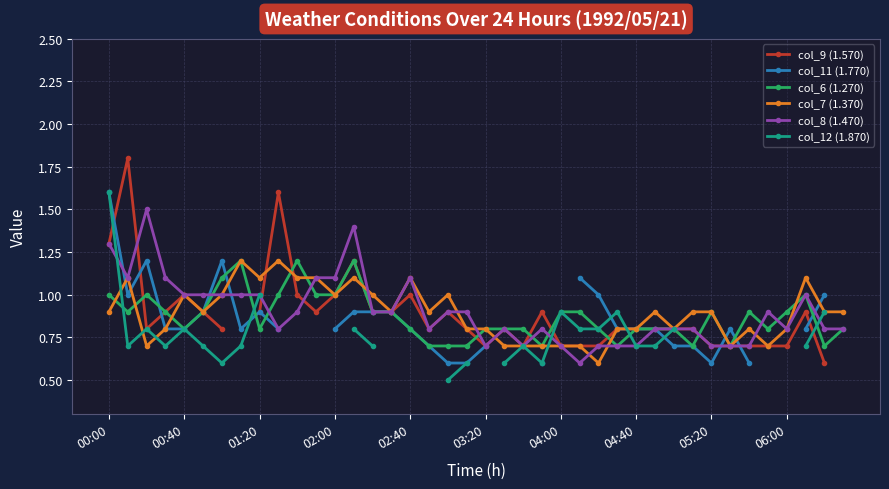

In col_7 (1.370), how many points are lower than both neighbors (excluding endpoints)?

10